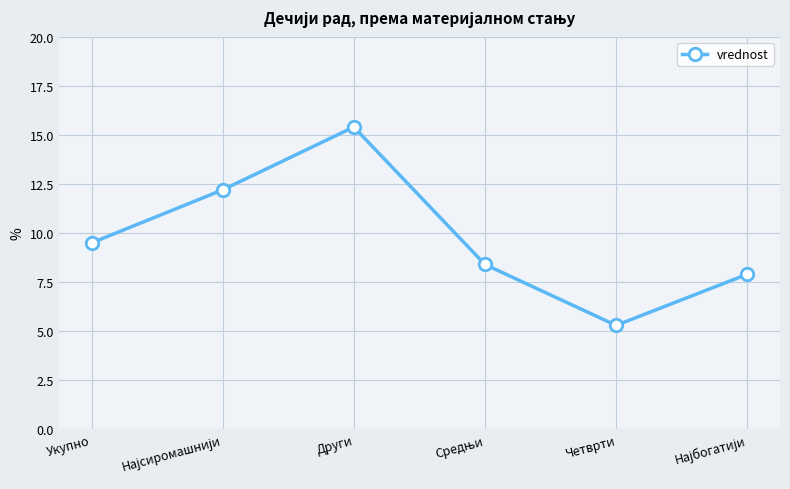

Where does the data first go above 9?

Укупно